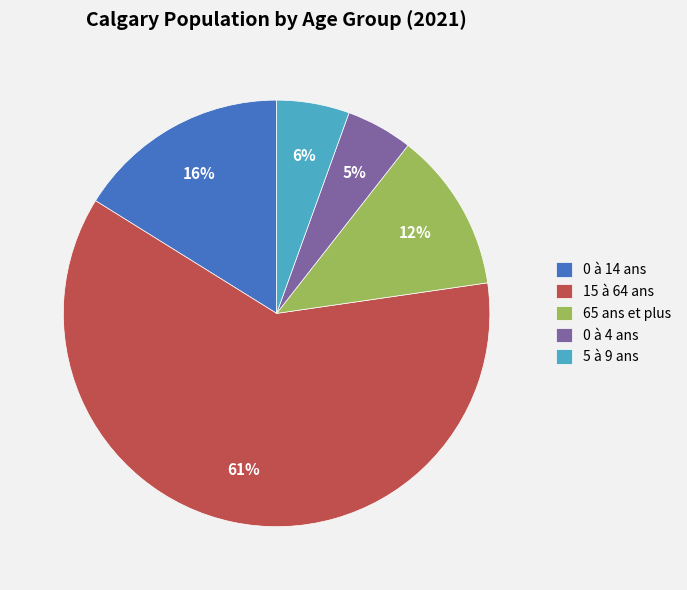

Is there a majority slice in this chart?

Yes